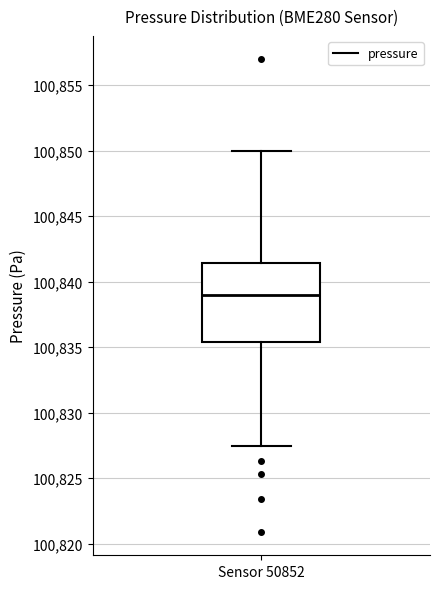

Read this box plot against the y-axis: the position of the median line, the range covered by the box, and the ends of both whiskers. The values are not printed on the chart, so give them approximately, as read against the axis.

median 100839.0, box 100835.5 to 100841.5, whiskers 100827.5 to 100850.0